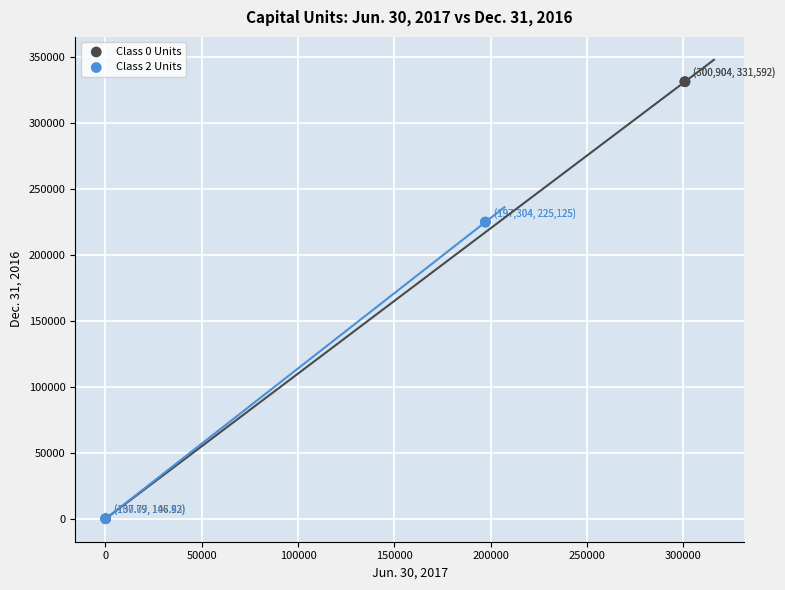

Which series has the largest Y range (max minus min)?

Class 0 Units